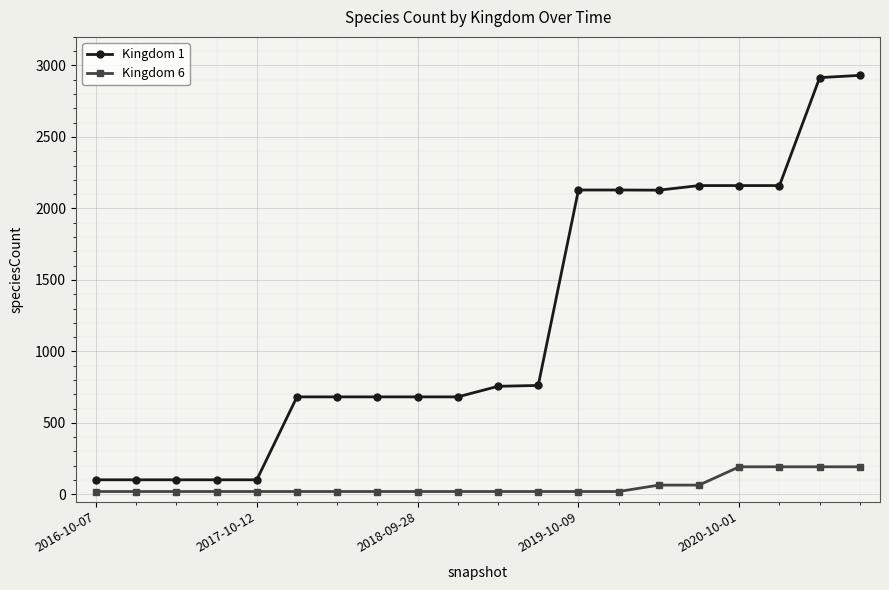

True or false: Kingdom 6 and Kingdom 1 intersect in this chart.

False